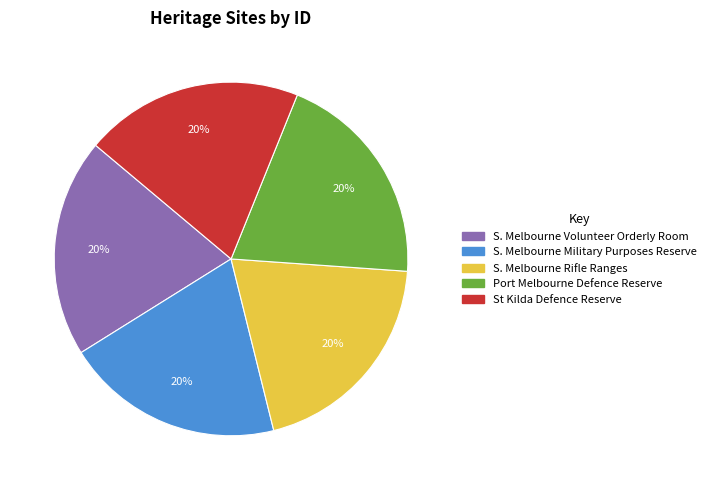

True or false: Port Melbourne Defence Reserve accounts for 20% of the total.

True